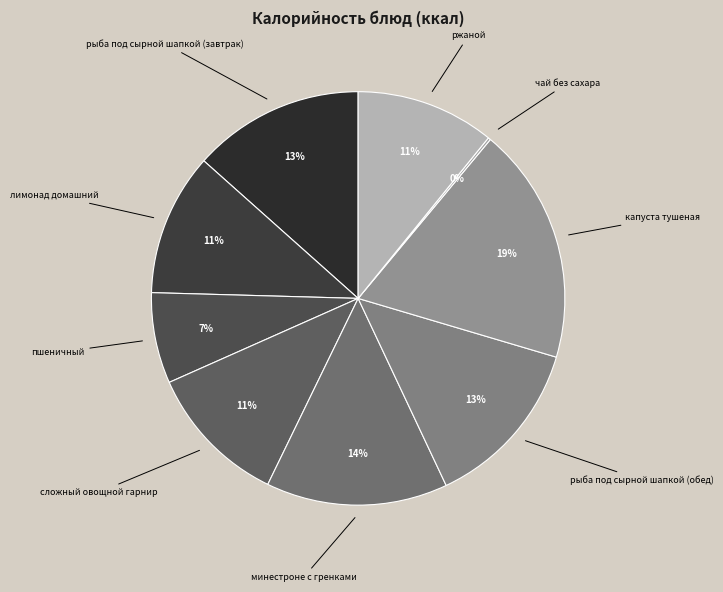

To the nearest percent, what is the average slice percentage?

11%